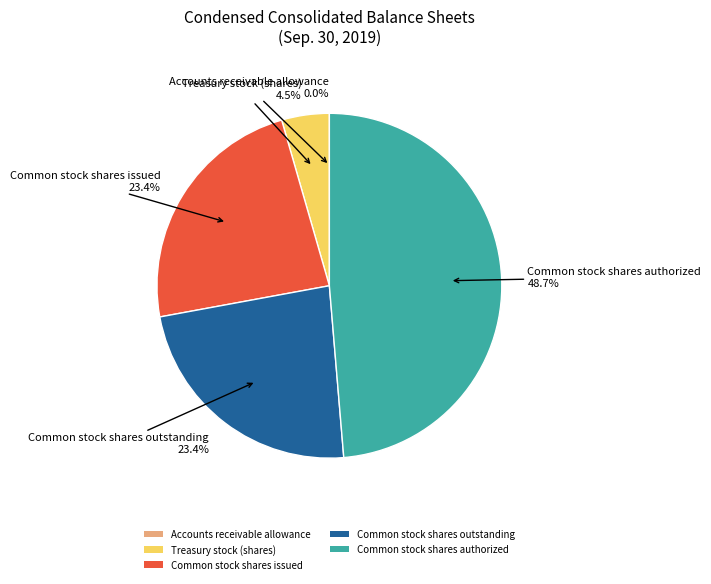

Which slice is the largest?

Common stock shares authorized